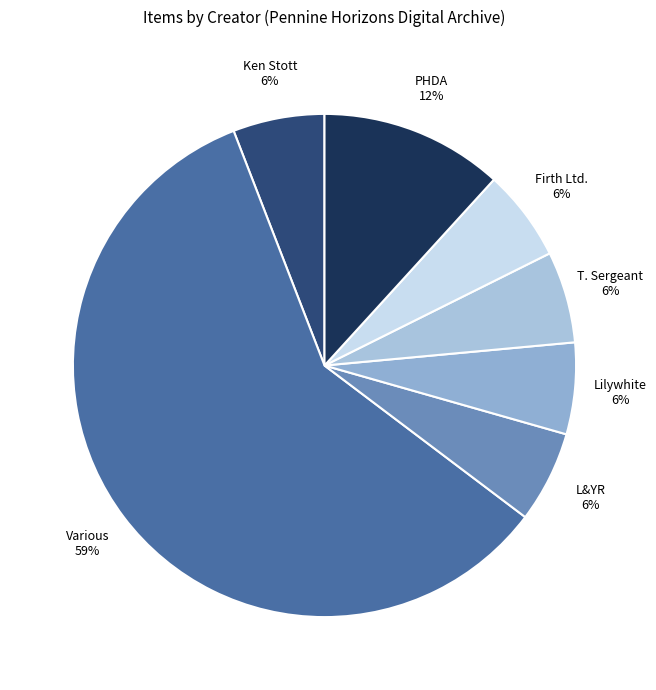

Combined, do PHDA and Various account for over 50%?

Yes